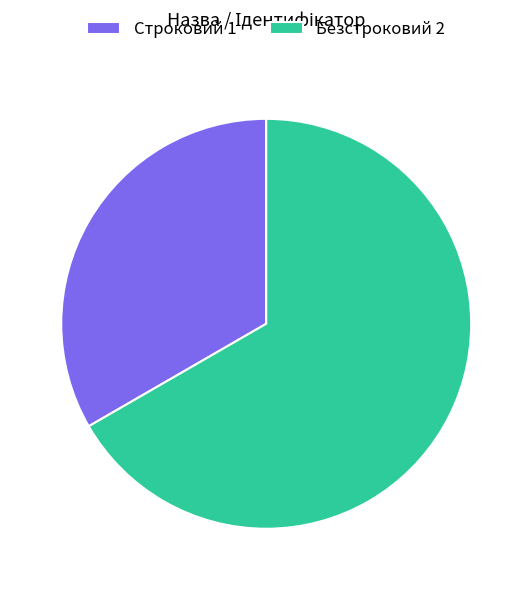

Which category has the biggest portion of the pie?

Безстроковий